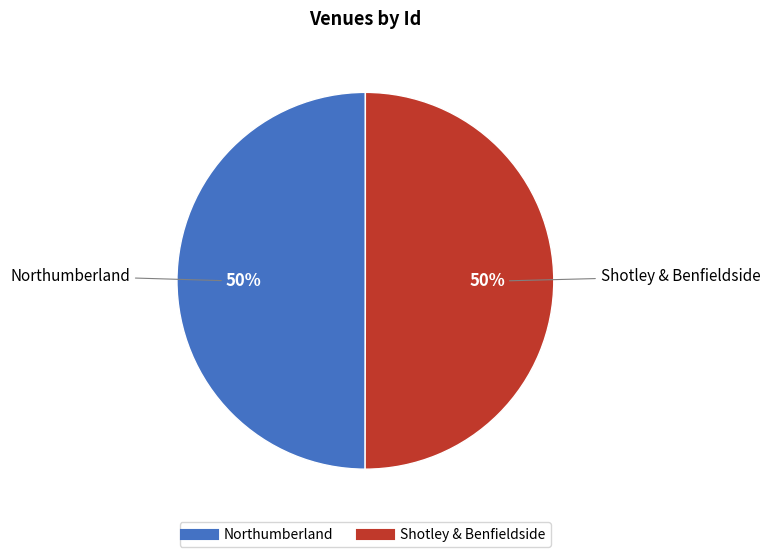

What is the ratio of the value at Northumberland to the value at Shotley & Benfieldside?

1.0